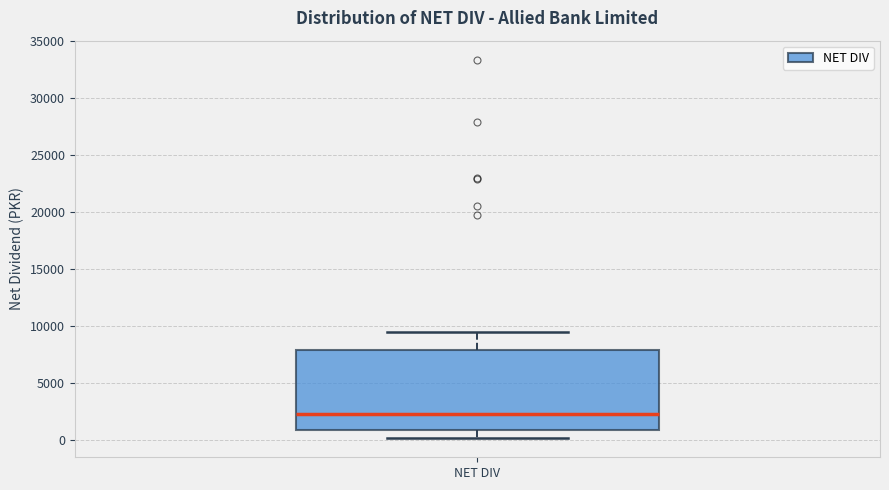

Where does the median line of the box for NET DIV sit on the y-axis? The values are not printed on the chart, so give them approximately, as read against the axis.

2500